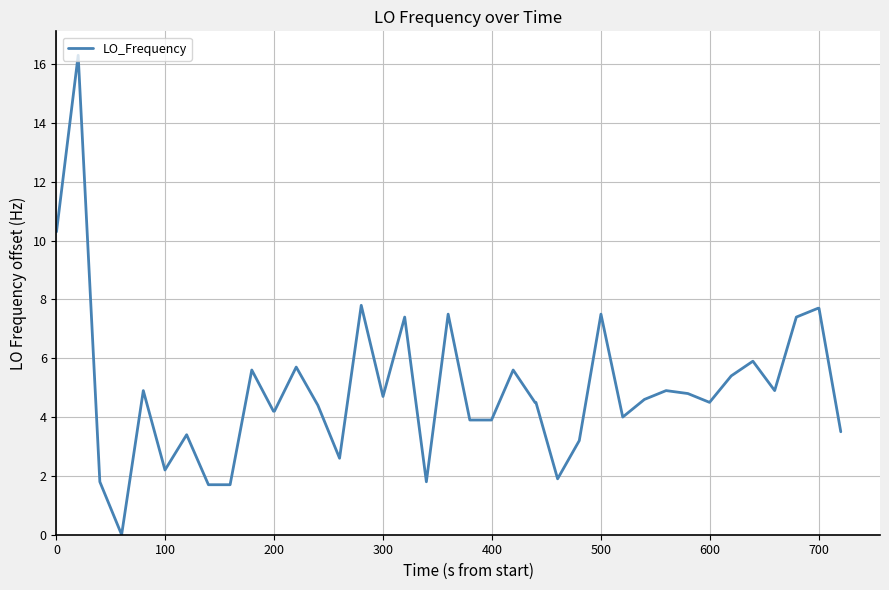

Reading left to right, list all the values displayed in this chart.

10.3	16.3	1.8	0.0	4.9	2.2	3.4	1.7	1.7	5.6	4.2	4.2	5.7	4.4	2.6	7.8	4.7	7.4	1.8	7.5	3.9	3.9	5.6	4.5	4.5	1.9	3.2	7.5	4.0	4.6	4.9	4.8	4.5	5.4	5.9	4.9	7.4	7.7	7.7	3.5